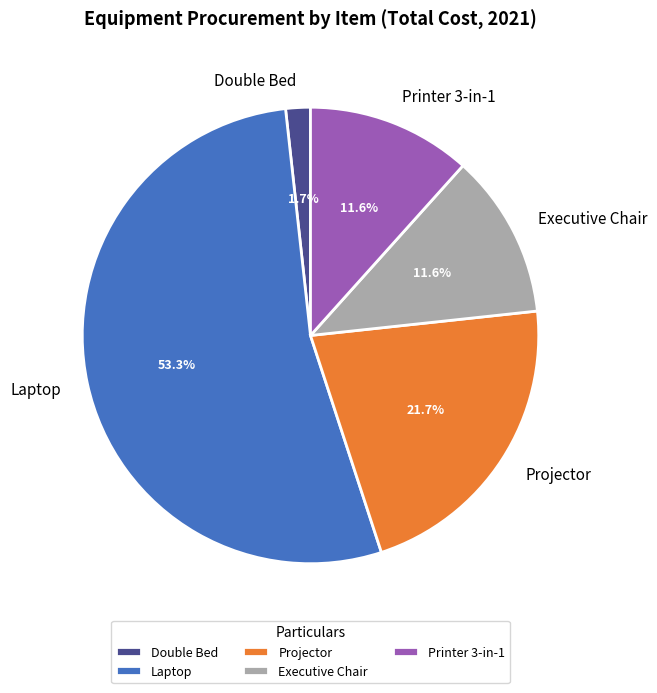

How many slices are in this pie chart?

5